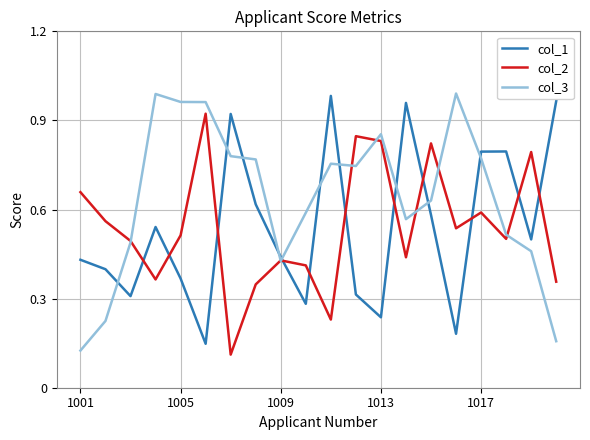

Which series has the largest total across all categories?

col_3